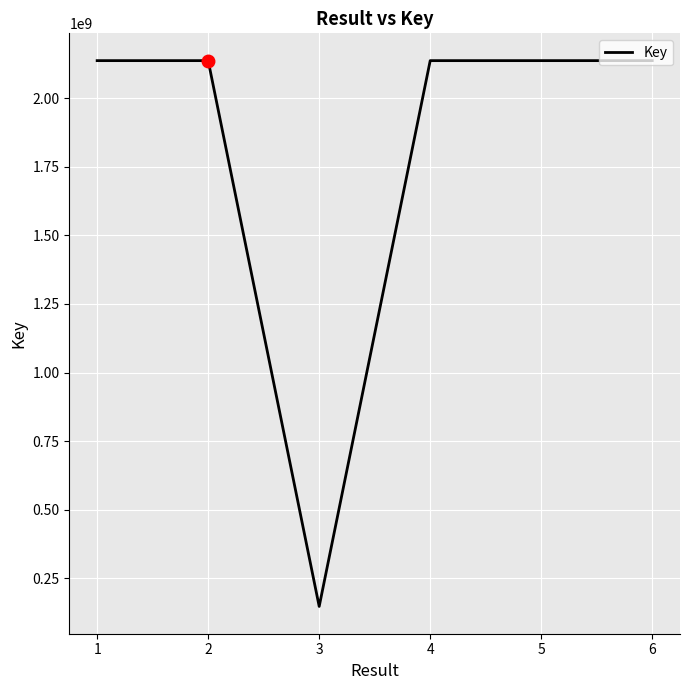

Is it true that the value at 6 is 3377888812?

False